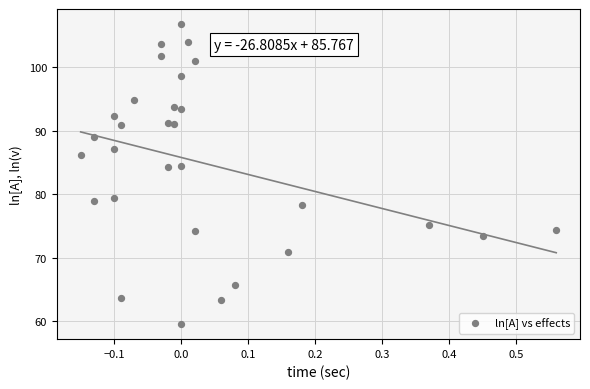

What is the range of Y values (max minus min)?

47.3